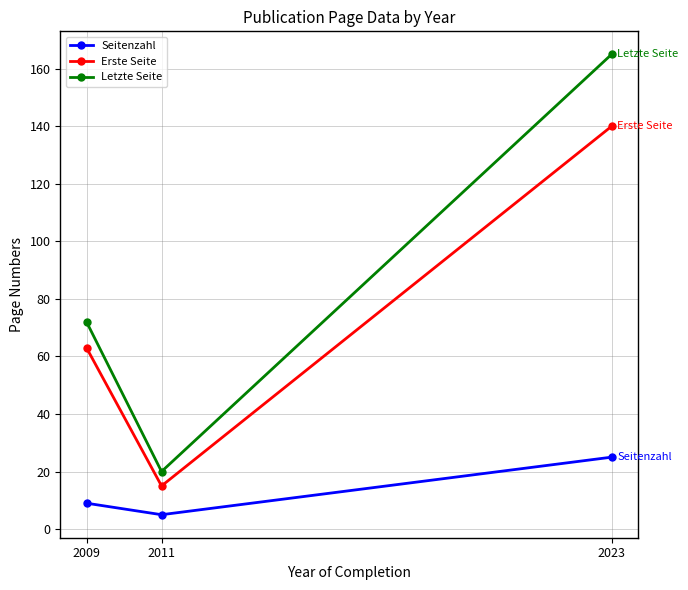

Rank the series by their maximum value, from lowest to highest.

Seitenzahl, Erste Seite, Letzte Seite